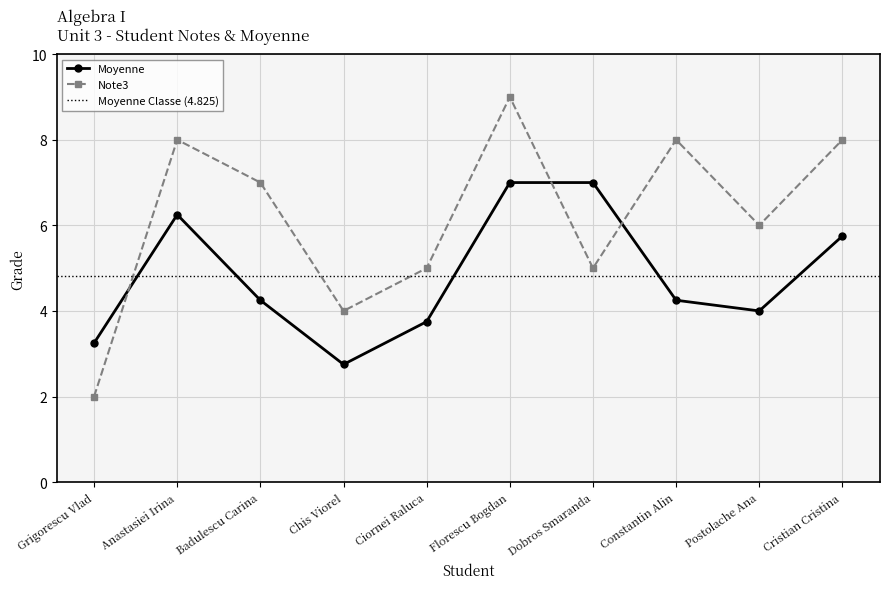

Reading right to left, list all the values displayed in this chart.

Moyenne: Cristian Cristina=5.8	Postolache Ana=4.0	Constantin Alin=4.2	Dobros Smaranda=7.0	Florescu Bogdan=7.0	Ciornei Raluca=3.8	Chis Viorel=2.8	Badulescu Carina=4.2	Anastasiei Irina=6.2	Grigorescu Vlad=3.2
Note3: Cristian Cristina=8.0	Postolache Ana=6.0	Constantin Alin=8.0	Dobros Smaranda=5.0	Florescu Bogdan=9.0	Ciornei Raluca=5.0	Chis Viorel=4.0	Badulescu Carina=7.0	Anastasiei Irina=8.0	Grigorescu Vlad=2.0